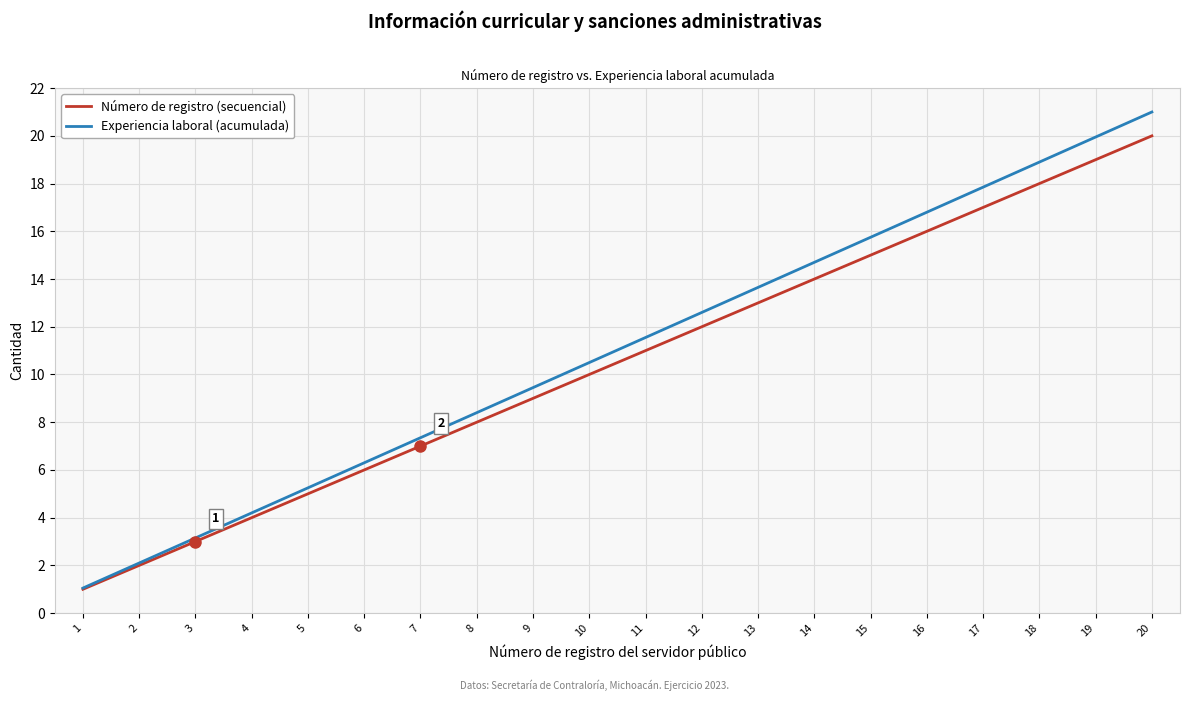

At which label does Número de registro (secuencial) reach its minimum?

1